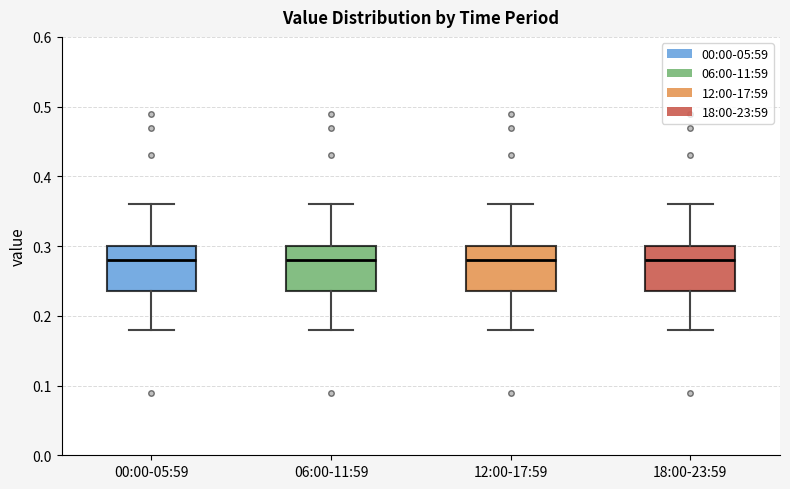

Reading left to right, transcribe this box plot: for each box, give where its median line is, the range the box spans, and where its two whiskers end, as read against the y-axis. The values are not printed on the chart, so give them approximately, as read against the axis.

00:00-05:59: median 0.28, box 0.24 to 0.30, whiskers 0.18 to 0.36
06:00-11:59: median 0.28, box 0.24 to 0.30, whiskers 0.18 to 0.36
12:00-17:59: median 0.28, box 0.24 to 0.30, whiskers 0.18 to 0.36
18:00-23:59: median 0.28, box 0.24 to 0.30, whiskers 0.18 to 0.36